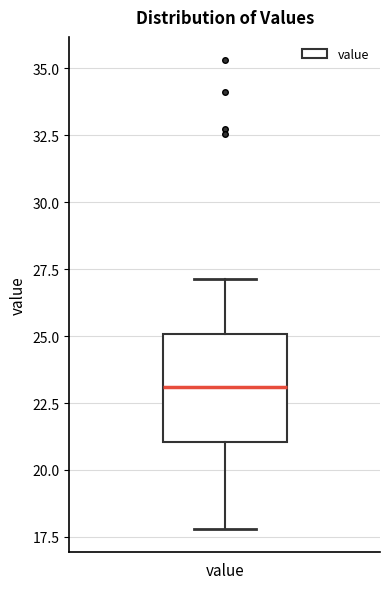

Read this box plot against the y-axis: the position of the median line, the range covered by the box, and the ends of both whiskers. The values are not printed on the chart, so give them approximately, as read against the axis.

median 23, box 21 to 25, whiskers 18 to 27